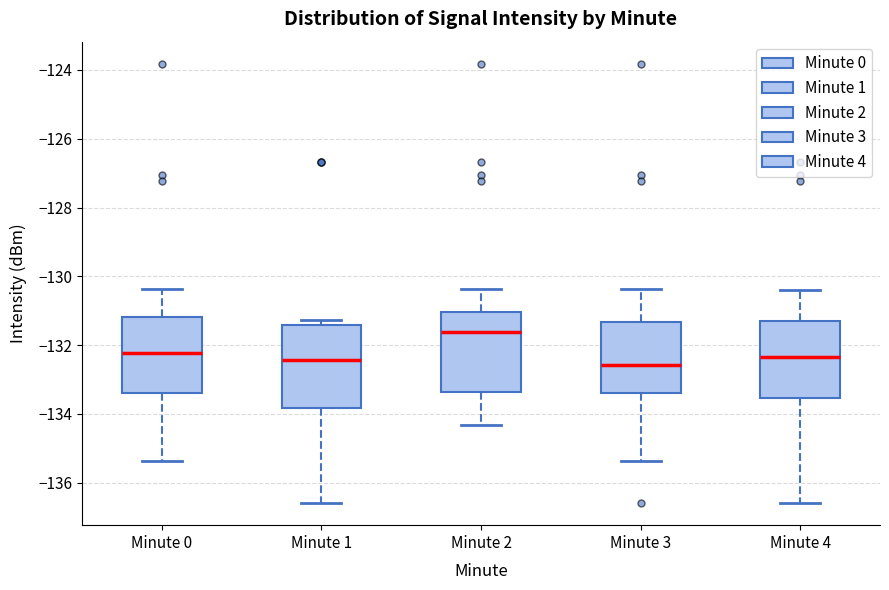

Reading left to right, transcribe this box plot: for each box, give where its median line is, the range the box spans, and where its two whiskers end, as read against the y-axis. The values are not printed on the chart, so give them approximately, as read against the axis.

Minute 0: median -132.2, box -133.4 to -131.2, whiskers -135.4 to -130.4
Minute 1: median -132.4, box -133.8 to -131.4, whiskers -136.6 to -131.2
Minute 2: median -131.6, box -133.4 to -131.0, whiskers -134.4 to -130.4
Minute 3: median -132.6, box -133.4 to -131.4, whiskers -135.4 to -130.4
Minute 4: median -132.4, box -133.6 to -131.4, whiskers -136.6 to -130.4